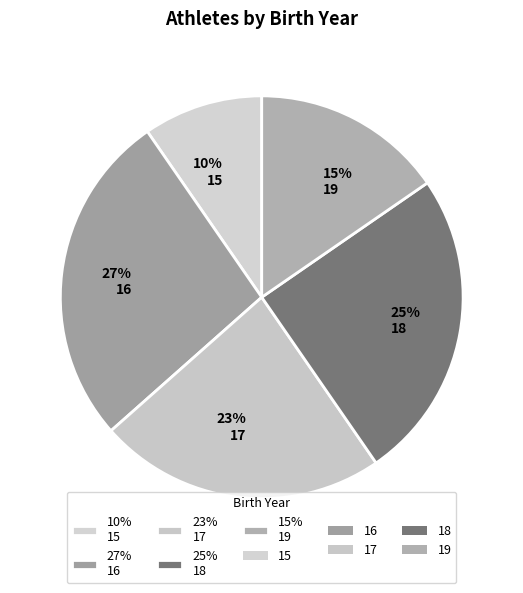

What is the smallest slice in the pie chart?

10% 15